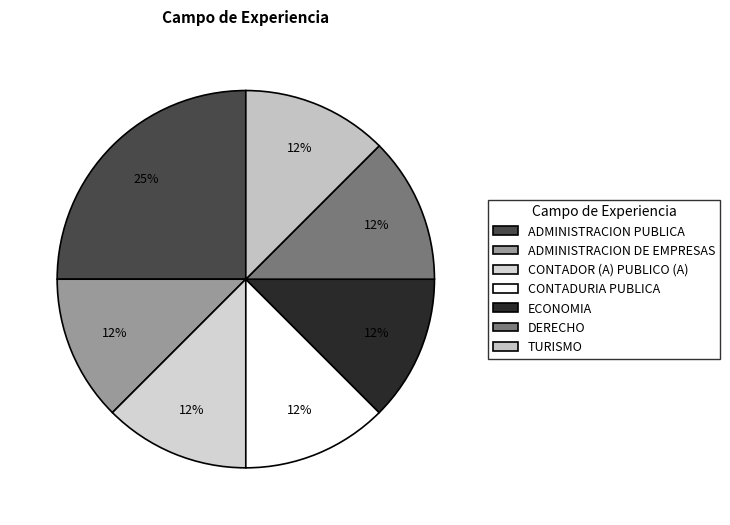

How many segments does this pie chart have?

7